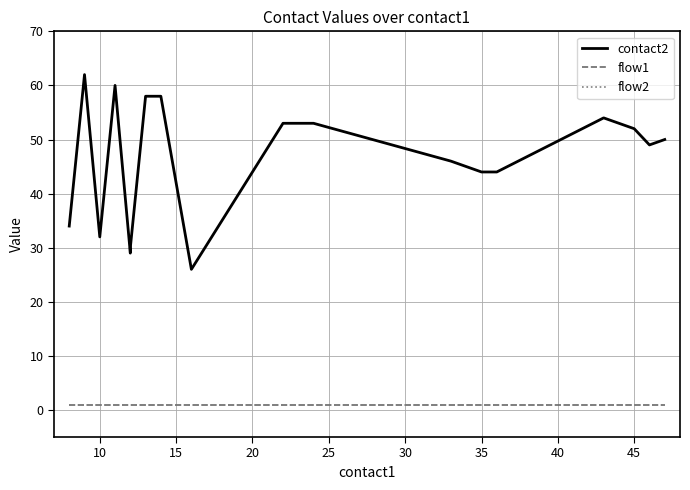

True or false: contact2 and flow2 cross at least once.

False